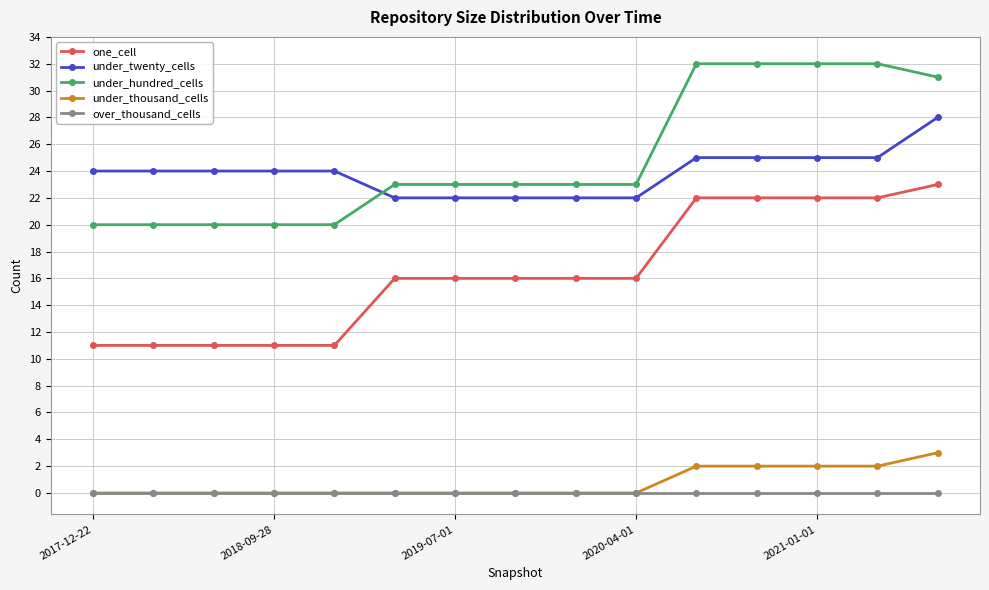

Which series has the largest total across all categories?

under_hundred_cells